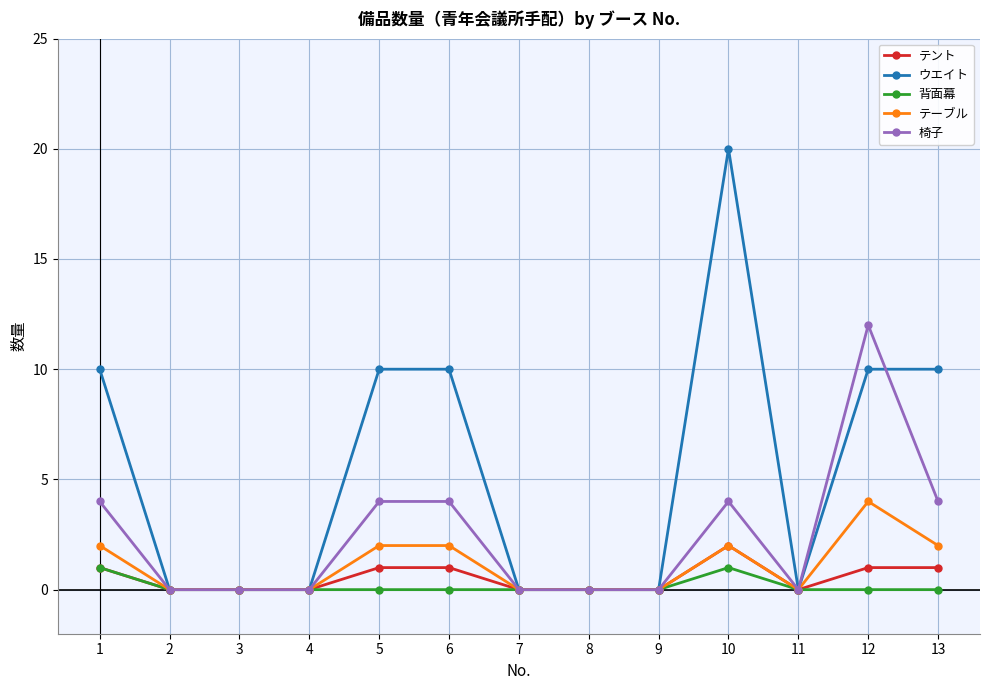

Which category has the highest value across all series?

10